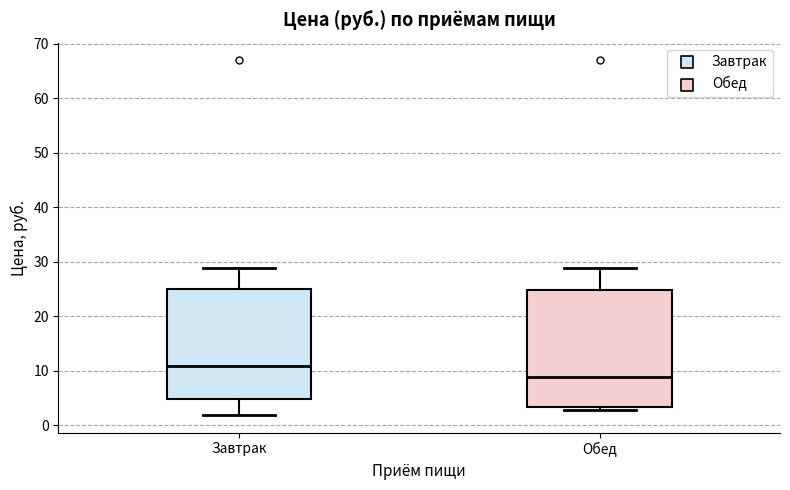

Which box has the lowest median line?

Обед